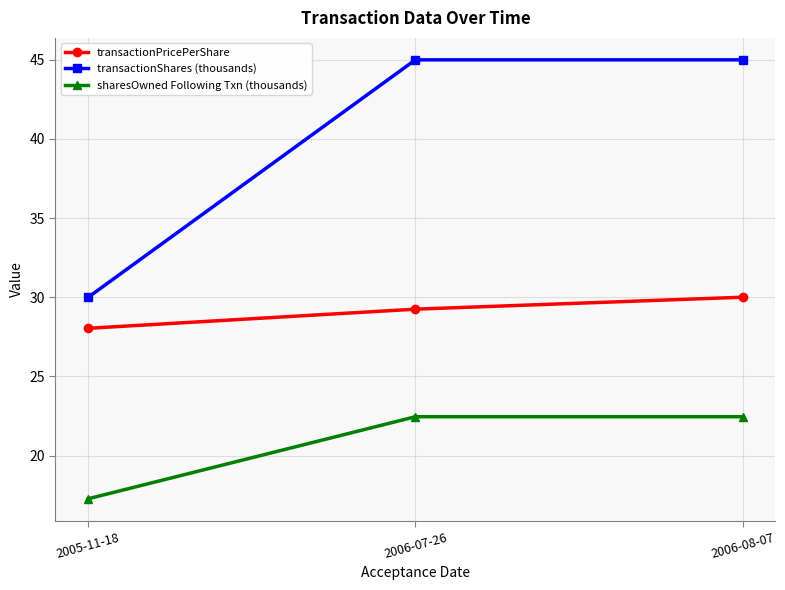

How many lines are shown in the chart?

3